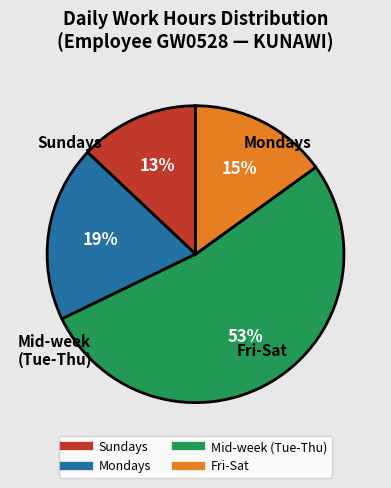

Does any single category account for the majority?

Yes